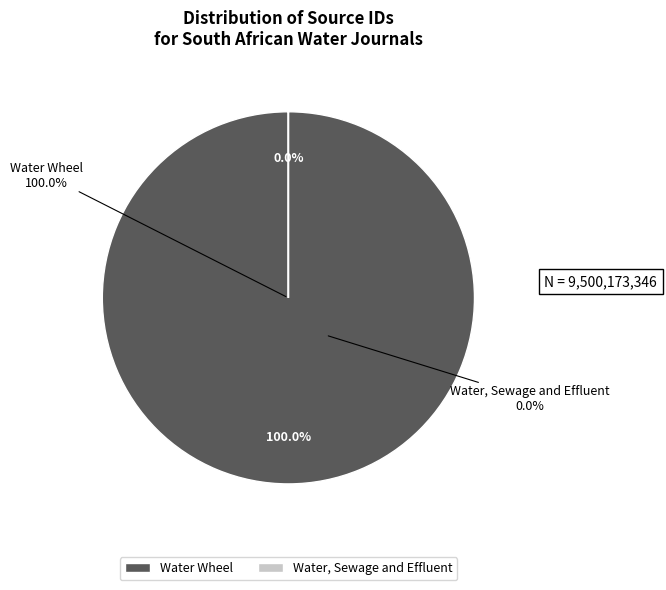

To the nearest percent, what is the difference between the largest and smallest slice percentages?

100%